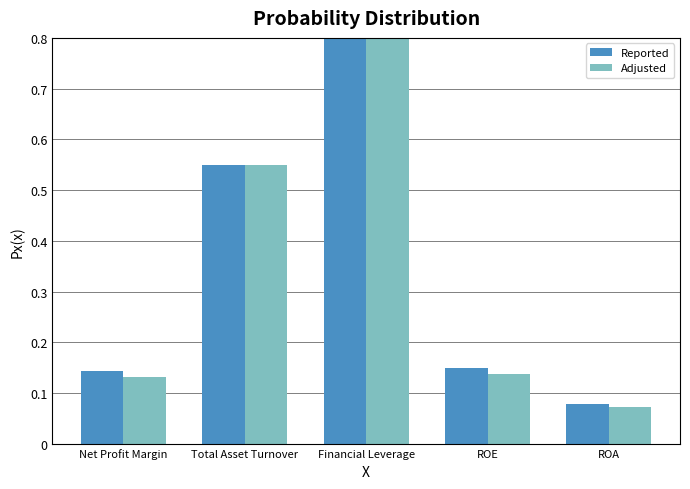

Which series has the widest spread of values?

Adjusted